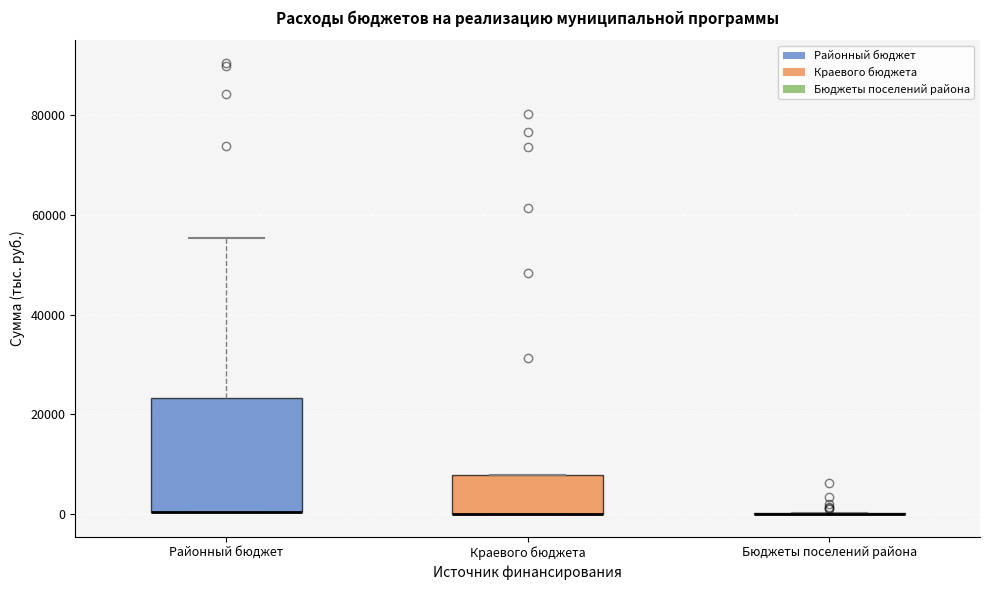

Reading left to right, transcribe this box plot: for each box, give where its median line is, the range the box spans, and where its two whiskers end, as read against the y-axis. The values are not printed on the chart, so give them approximately, as read against the axis.

Районный бюджет: median 0 (drawn on the box's lower edge), box 0 to 24000, whiskers 0 to 56000
Краевого бюджета: median 0 (drawn on the box's lower edge), box 0 to 8000, whiskers 0 to 8000
Бюджеты поселений района: box collapsed to a line at 0, whiskers 0 to 0